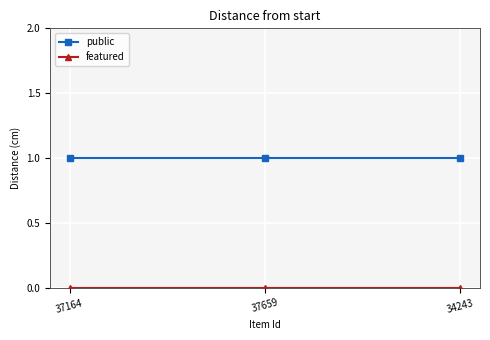

At how many categories does at least one series exceed 0?

3